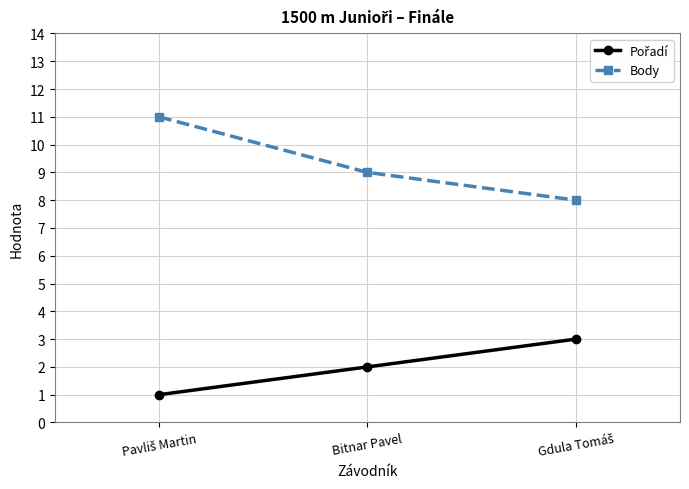

What is the maximum value shown in the chart?

11